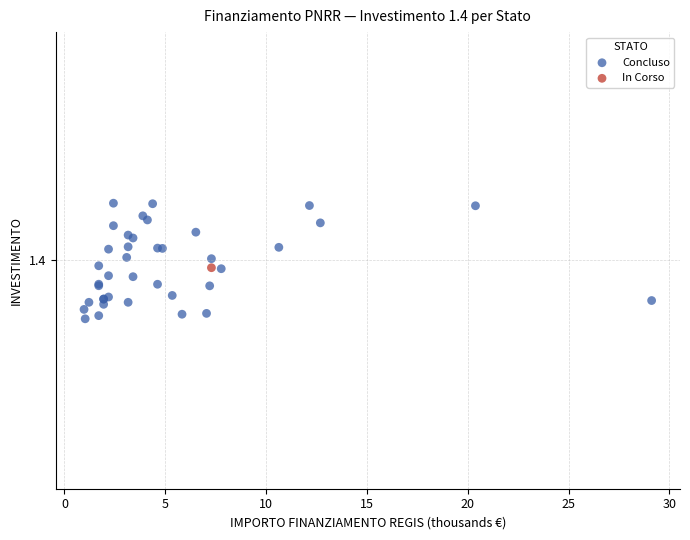

What are all the series names shown in the legend?

Concluso, In Corso